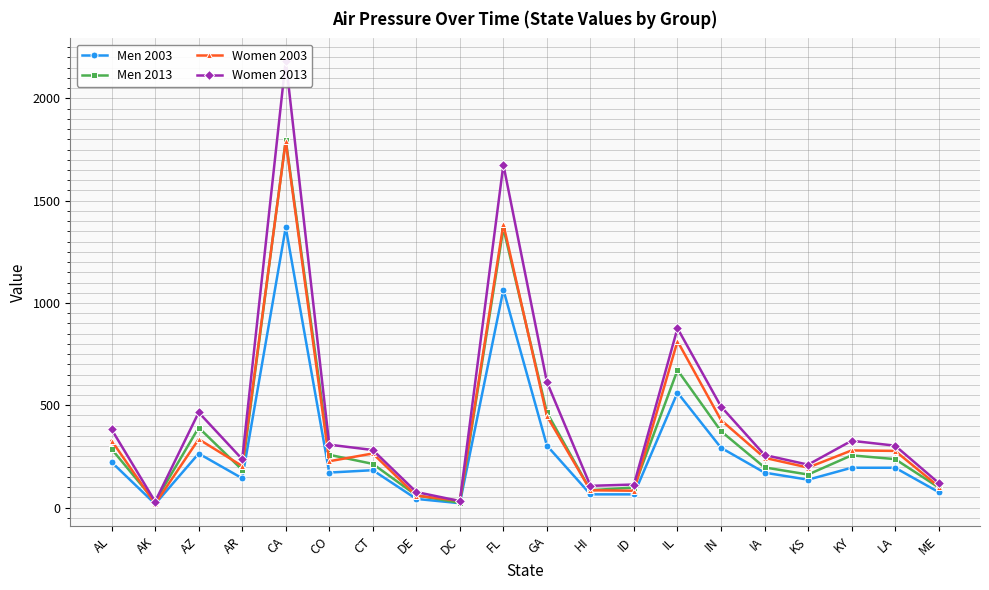

How many times do Women 2003 and Men 2013 cross each other?

8